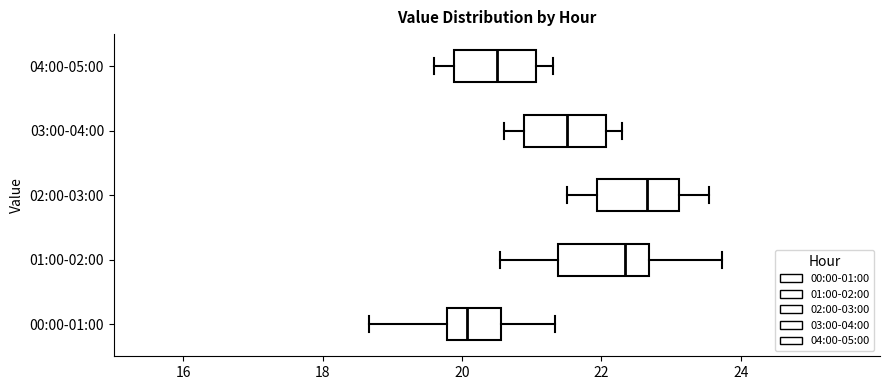

Which box's median line is the furthest to the left?

00:00-01:00